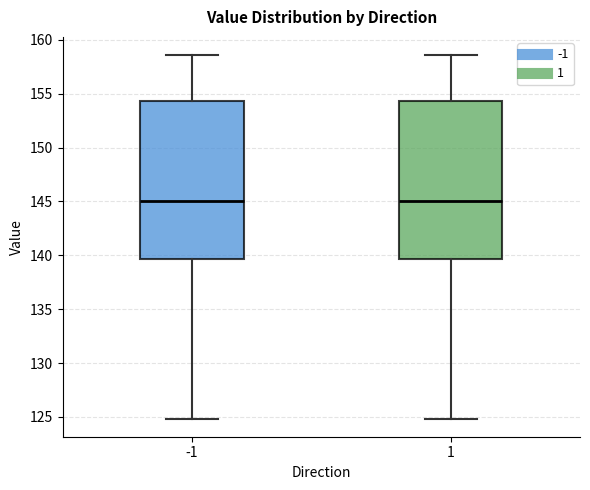

Reading left to right, transcribe this box plot: for each box, give where its median line is, the range the box spans, and where its two whiskers end, as read against the y-axis. The values are not printed on the chart, so give them approximately, as read against the axis.

-1: median 145.0, box 139.5 to 154.5, whiskers 125.0 to 158.5
1: median 145.0, box 139.5 to 154.5, whiskers 125.0 to 158.5